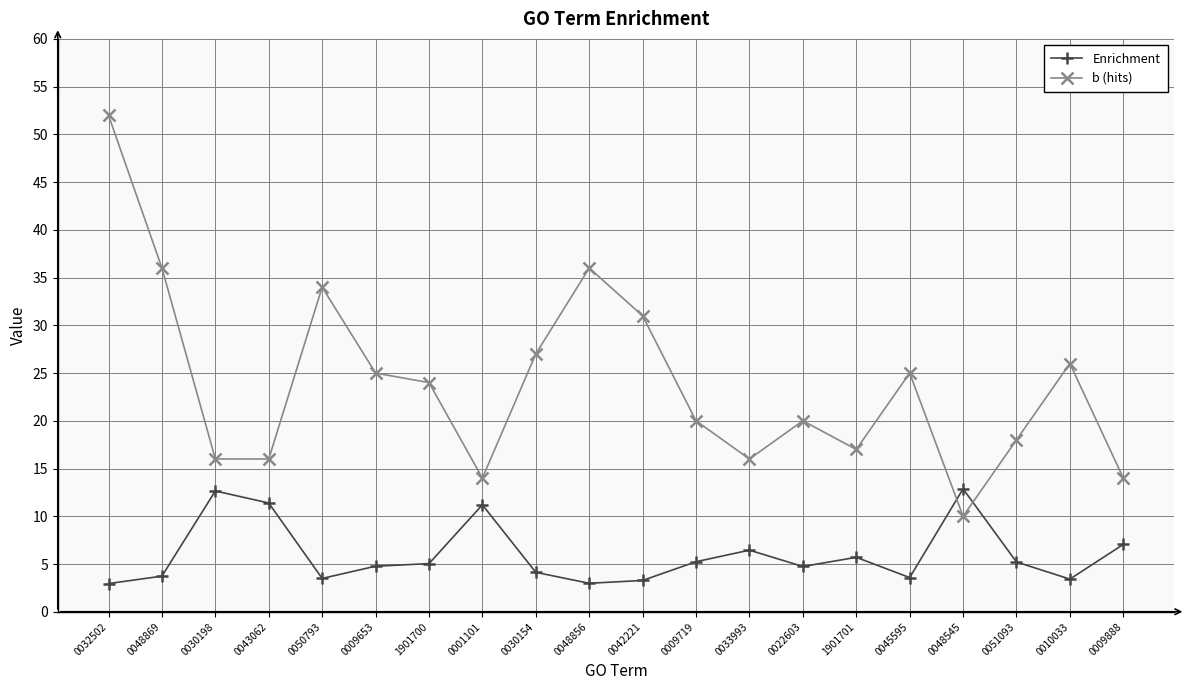

At which category is the sum across all series the highest?

0032502